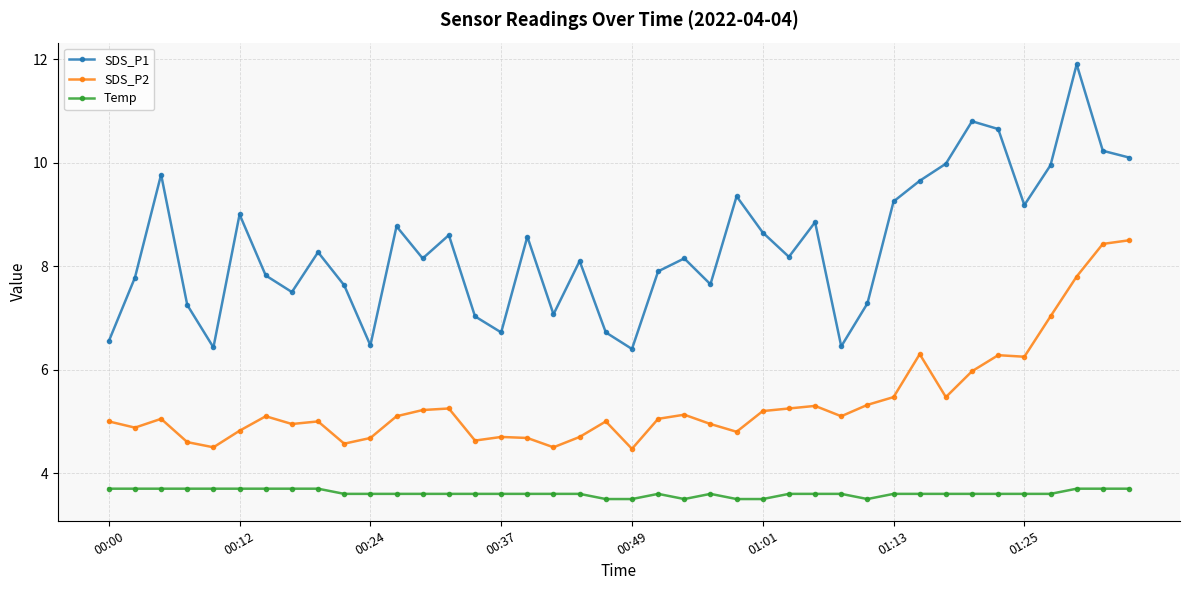

What is the sum of all SDS_P2 values?

215.0